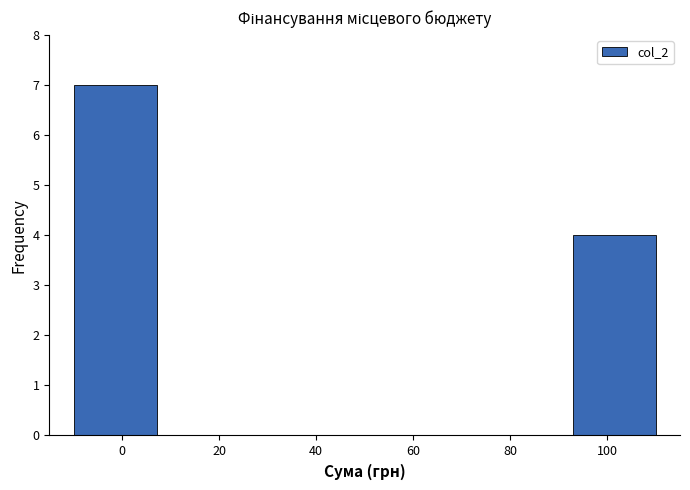

Which range on the x-axis has the tallest bar?

-10 to 8